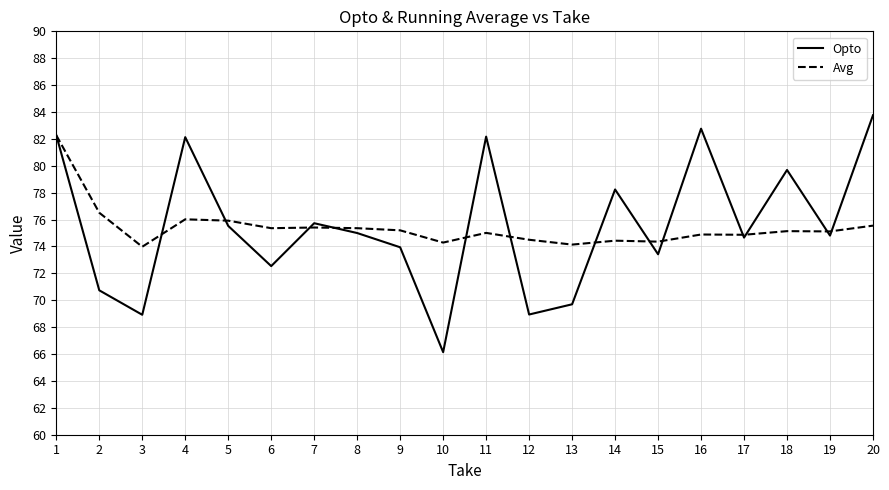

Where does the Opto series first go above 75?

1